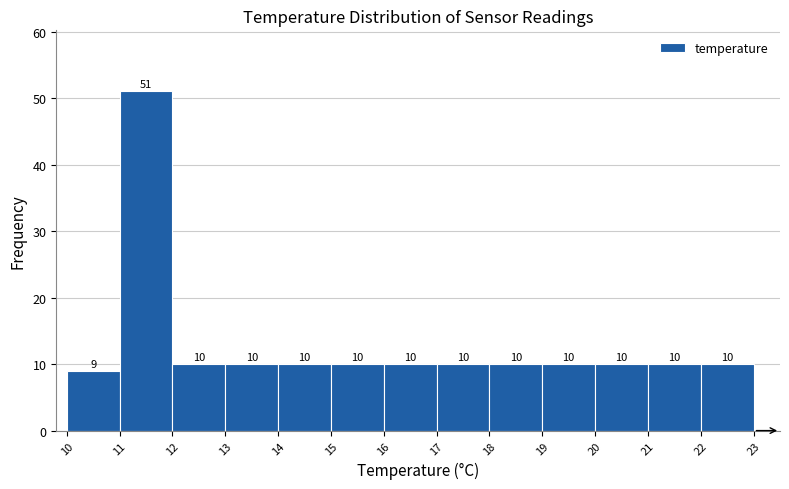

How tall is the bar that spans 20 to 21 on the x-axis?

10